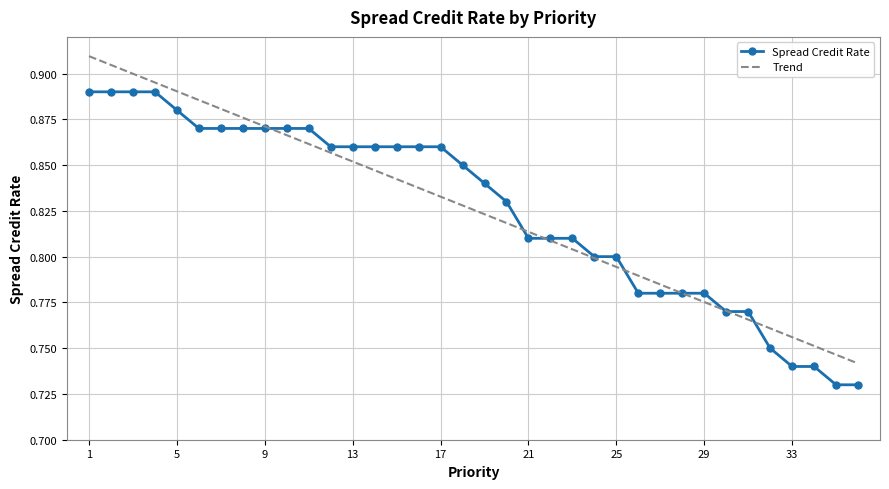

Rank the series by their maximum value, from highest to lowest.

Trend, Spread Credit Rate